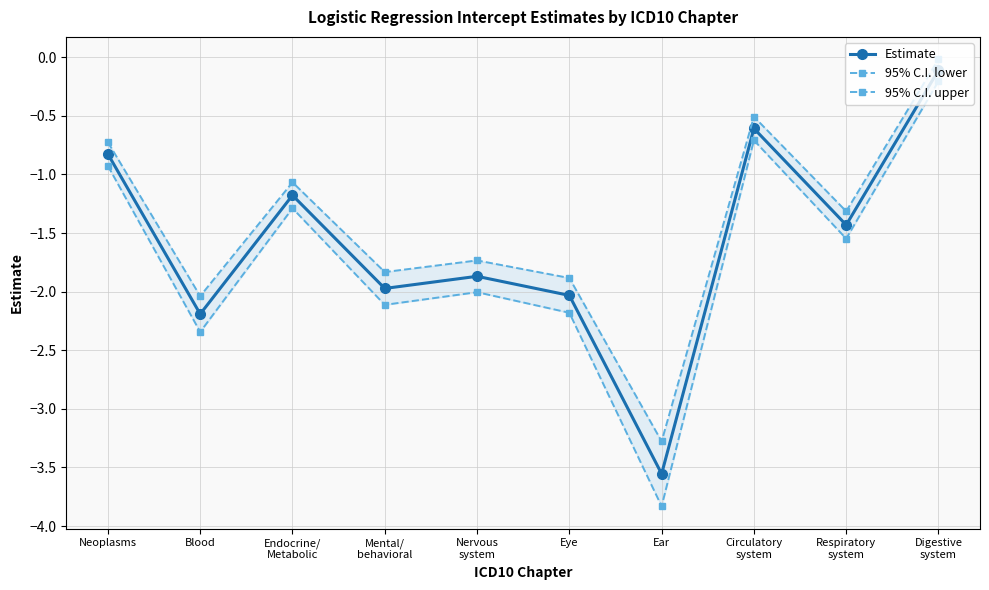

What is the total value across all series at Respiratory
system?

-4.3